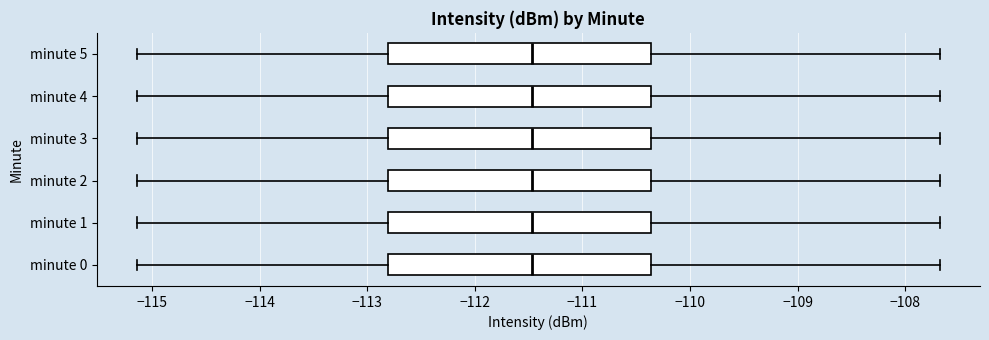

Reading bottom to top, read every box against the x-axis: the position of its median line, the range the box covers, and the ends of its whiskers. The values are not printed on the chart, so give them approximately, as read against the axis.

minute 0: median -111.5, box -112.8 to -110.4, whiskers -115.1 to -107.7
minute 1: median -111.5, box -112.8 to -110.4, whiskers -115.1 to -107.7
minute 2: median -111.5, box -112.8 to -110.4, whiskers -115.1 to -107.7
minute 3: median -111.5, box -112.8 to -110.4, whiskers -115.1 to -107.7
minute 4: median -111.5, box -112.8 to -110.4, whiskers -115.1 to -107.7
minute 5: median -111.5, box -112.8 to -110.4, whiskers -115.1 to -107.7